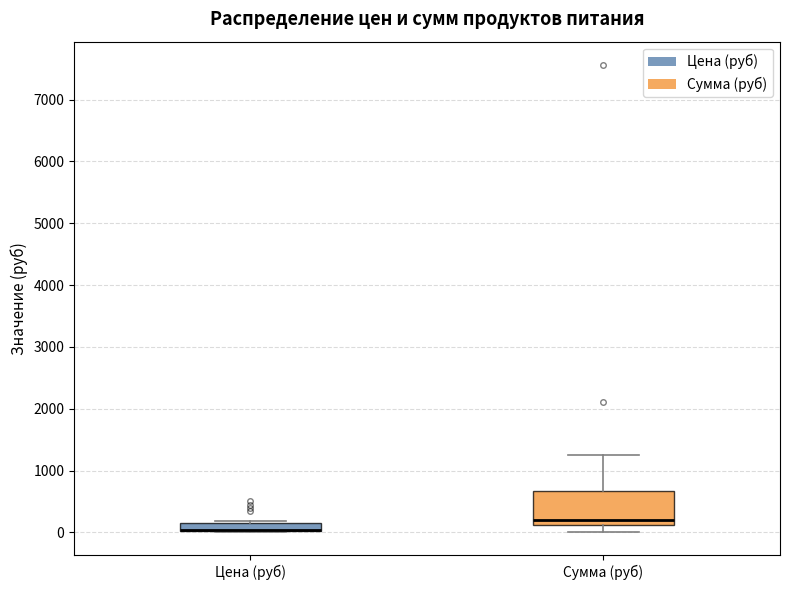

Comparing the boxes themselves (not the whiskers), which one is the tallest?

Сумма (руб)